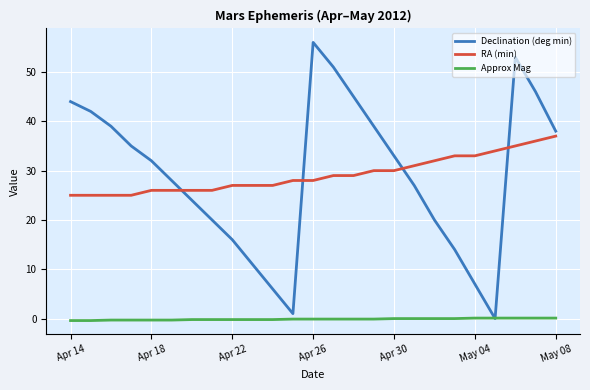

Which series has the largest range (max minus min)?

Declination (deg min)